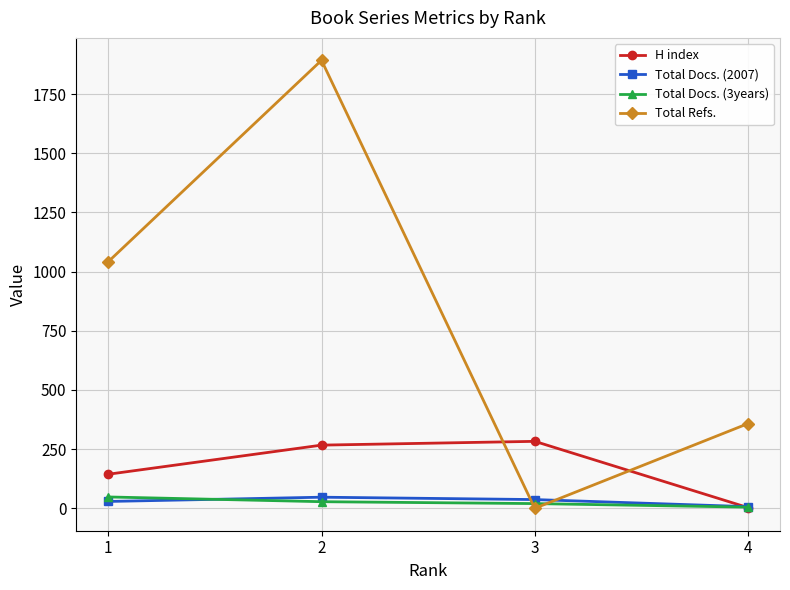

Does the chart display data point markers on the line(s)?

Yes